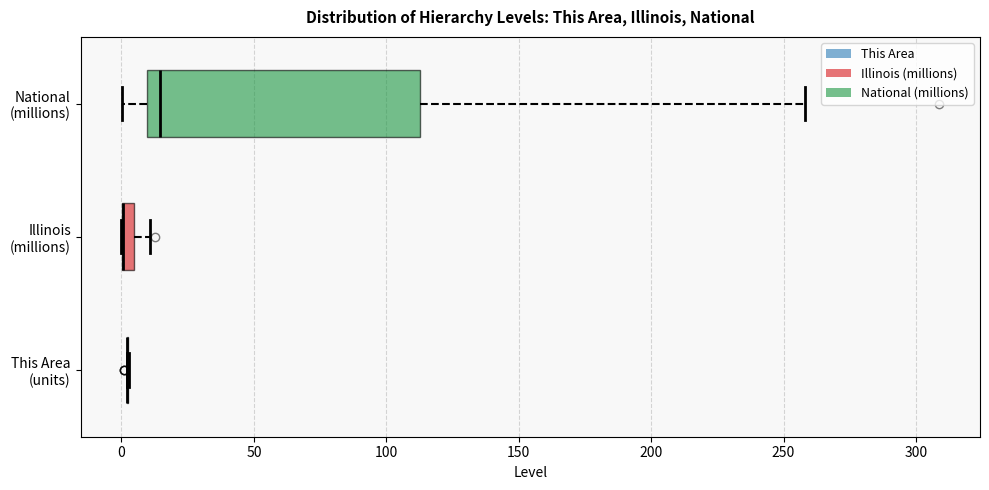

Comparing the boxes themselves (not the whiskers), which one is the widest?

National (millions)